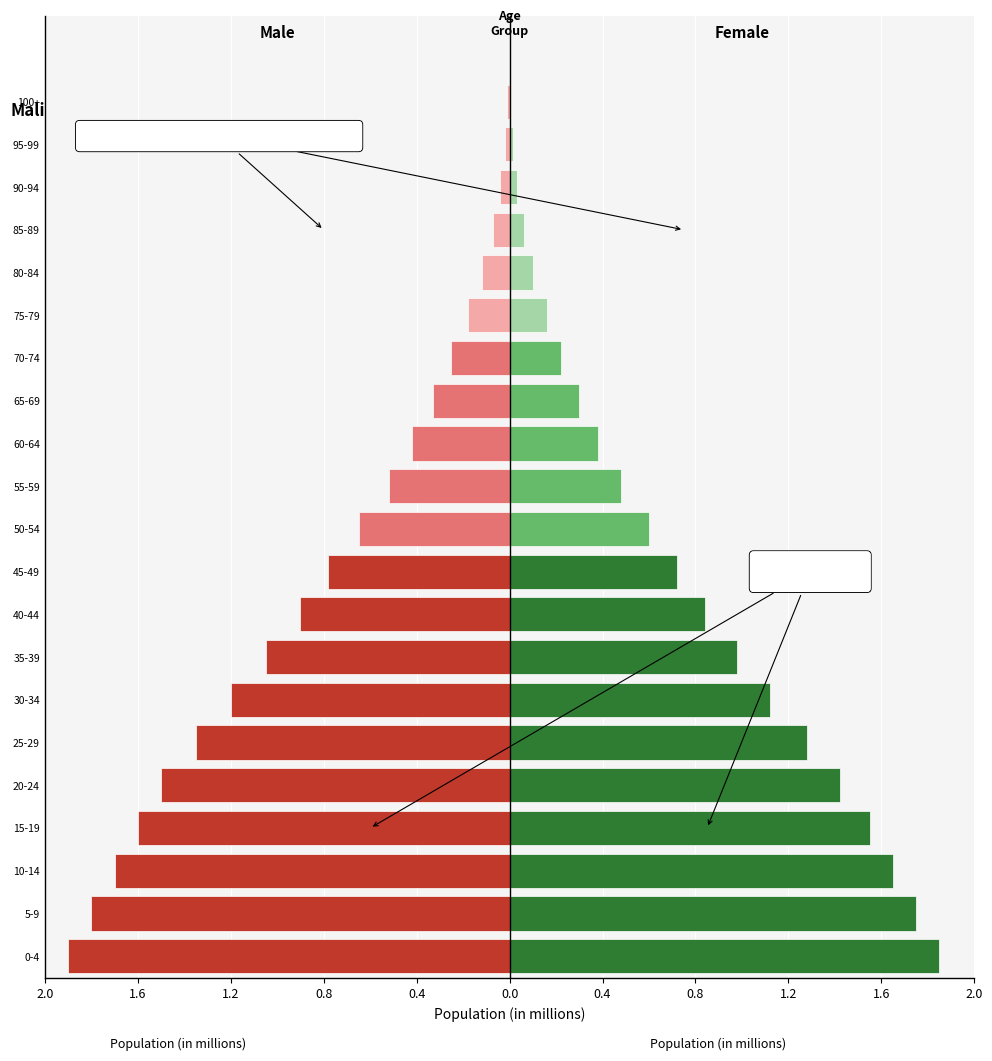

Rank the series by their maximum value, from lowest to highest.

Female, Male